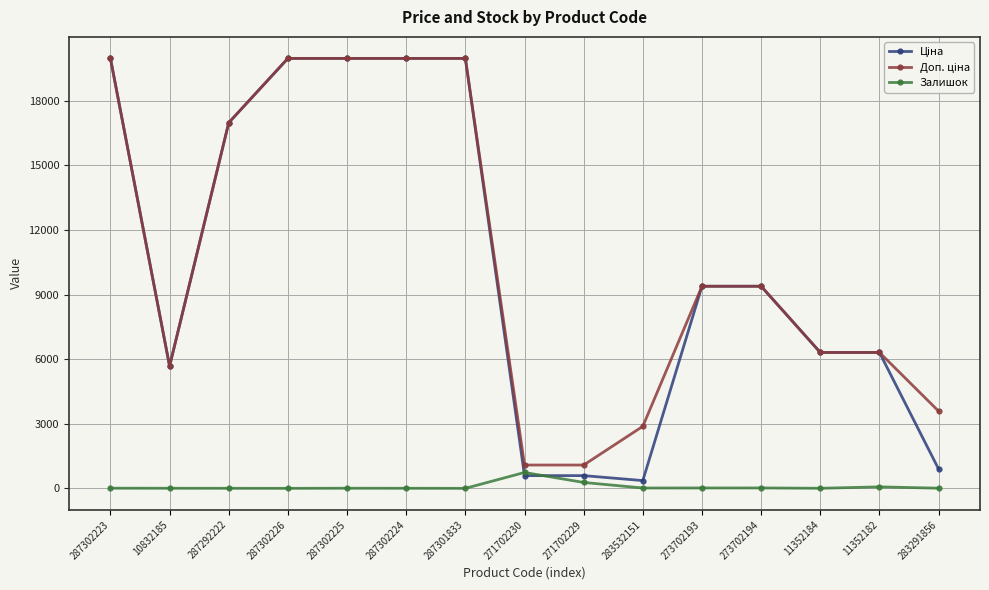

What is the label of the 15th point from the right?

287302223